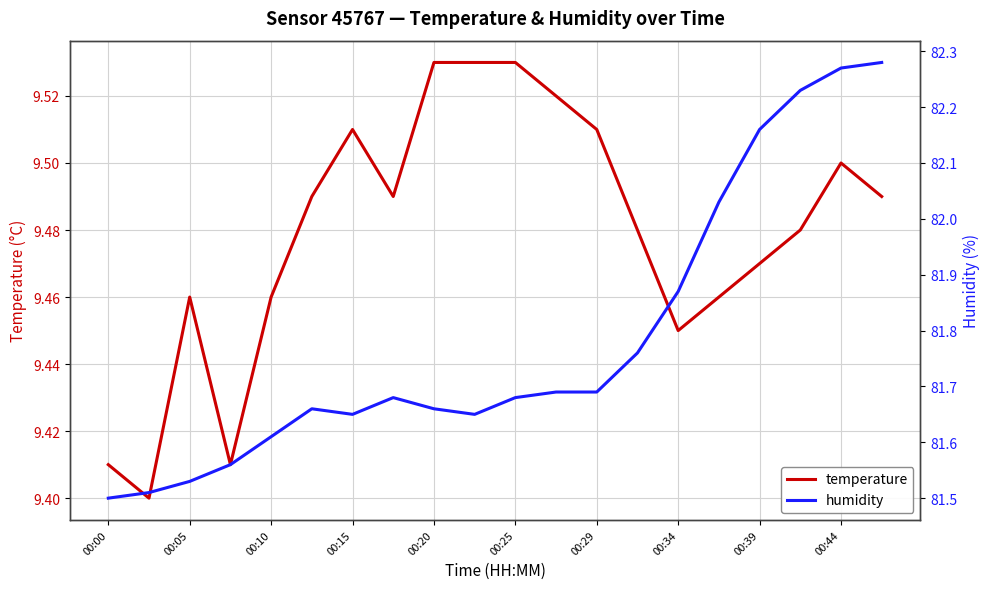

True or false: temperature has a value of 13.5 at 00:39.

False